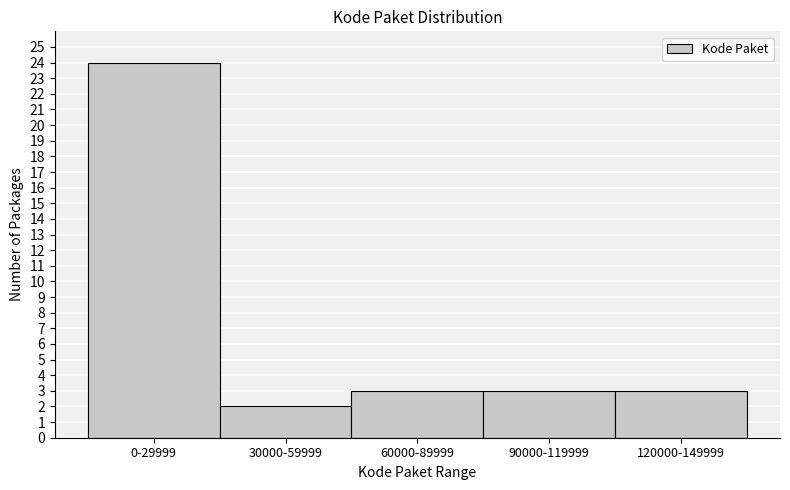

Reading right to left, what are all the values shown in this chart?

120000-149999=3	90000-119999=3	60000-89999=3	30000-59999=2	0-29999=24